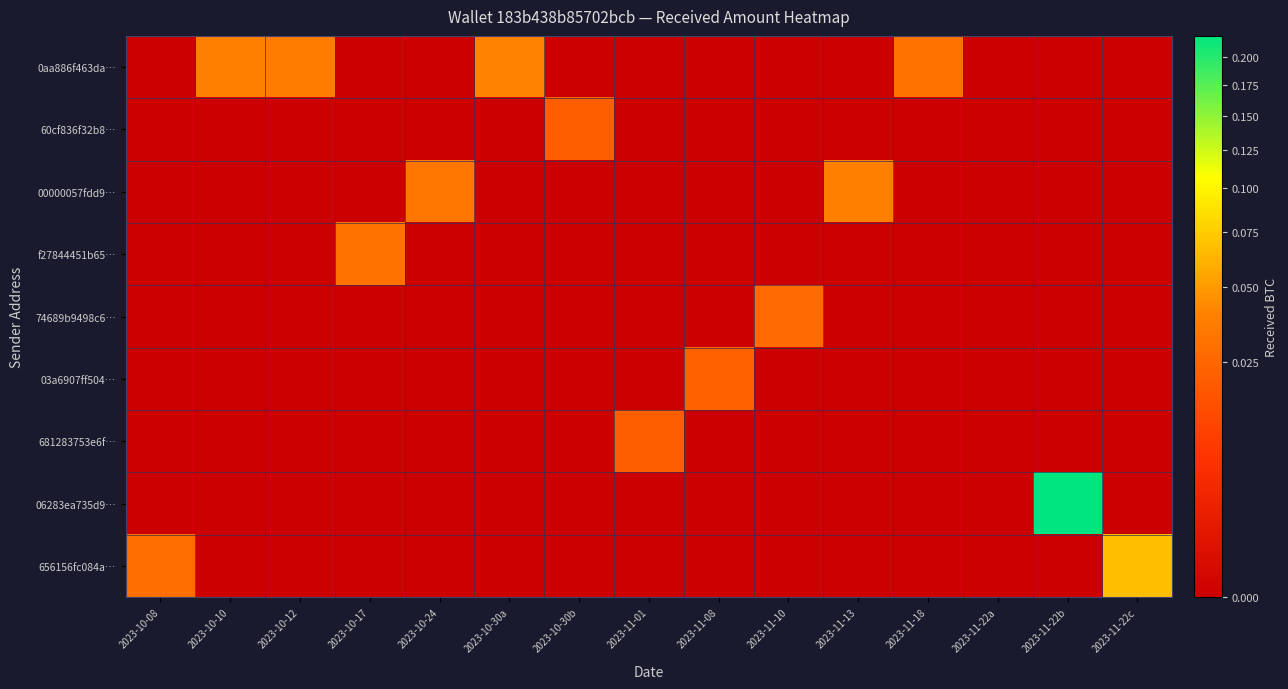

At which category does the chart reach its peak across all series?

2023-11-22b